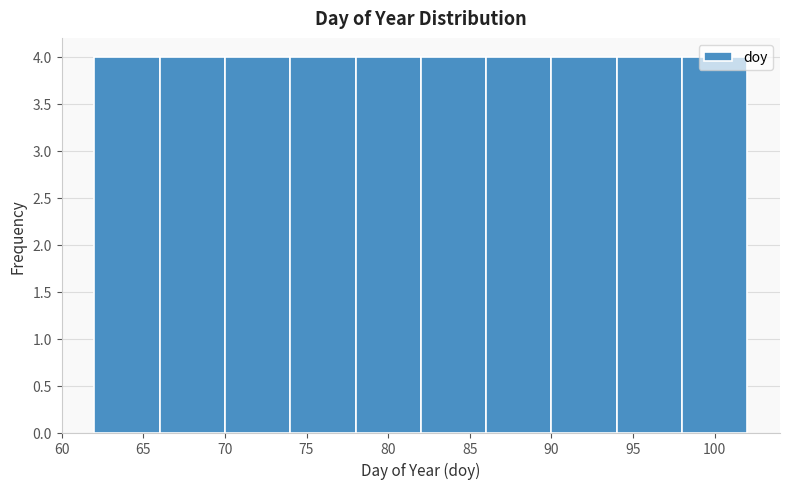

Reading left to right, transcribe this chart: for each bar, give the range it covers on the x-axis and its height. The values are not printed on the chart, so give them approximately, as read against the axis.

62 to 66: 4
66 to 70: 4
70 to 74: 4
74 to 78: 4
78 to 82: 4
82 to 86: 4
86 to 90: 4
90 to 94: 4
94 to 98: 4
98 to 102: 4